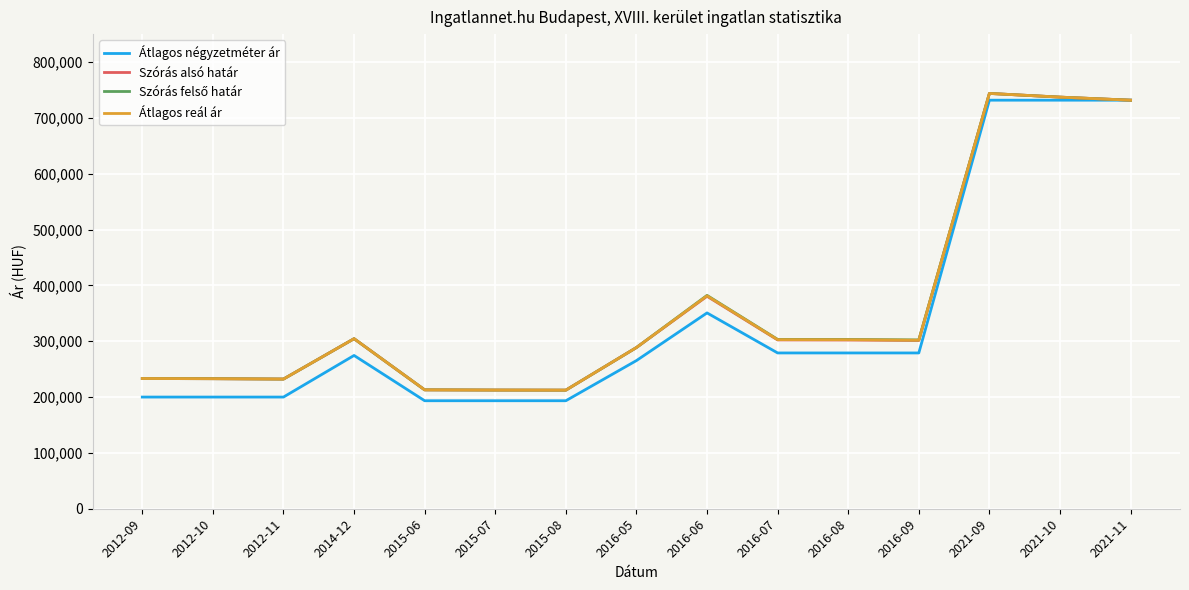

What is the total value across all series at 2012-09?

899606